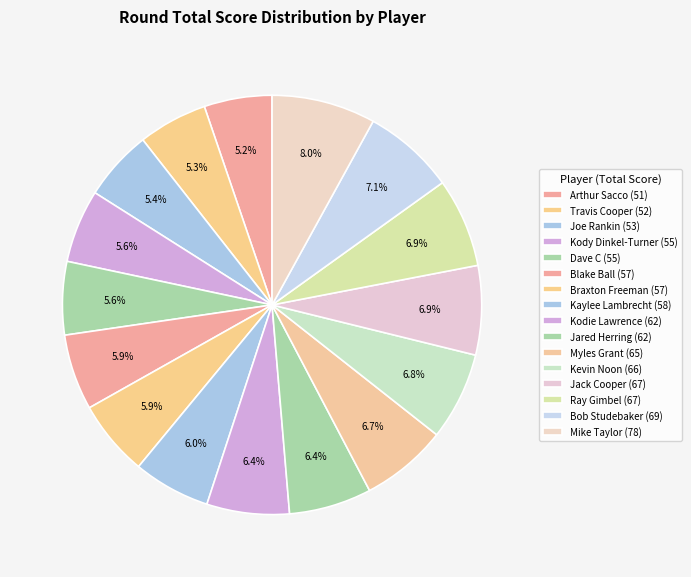

Which slice is the largest?

Mike Taylor